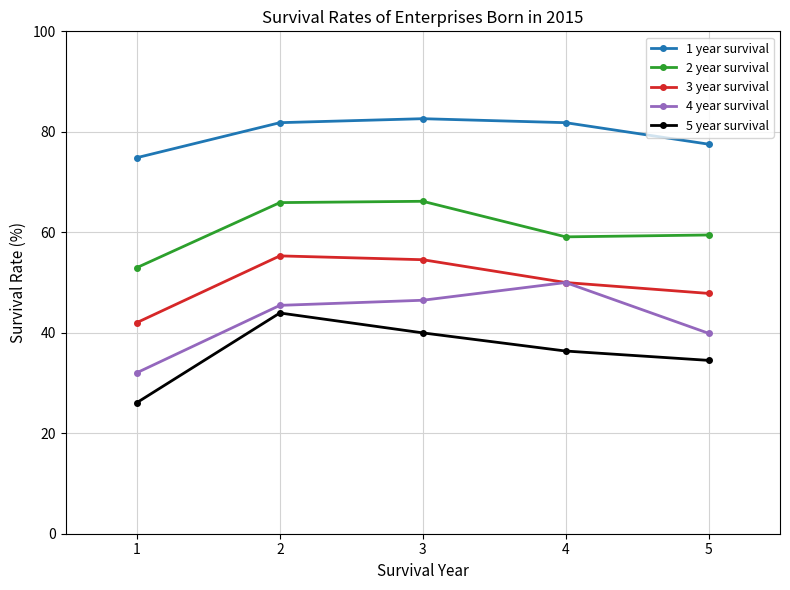

What is the value of the 2 year survival point at the 4th from the left?

59.1